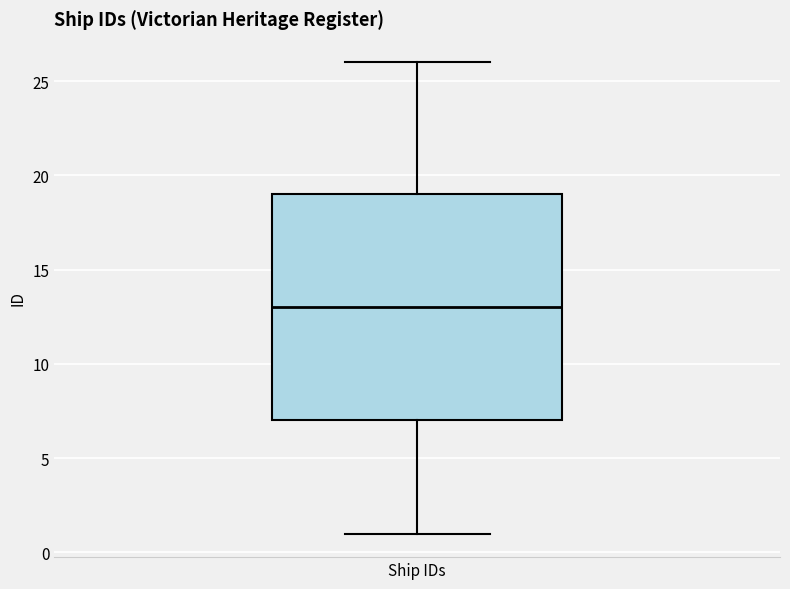

Transcribe this box plot: give where the median line is, the range the box spans, and where the two whiskers end, as read against the y-axis. The values are not printed on the chart, so give them approximately, as read against the axis.

median 13, box 7 to 19, whiskers 1 to 26